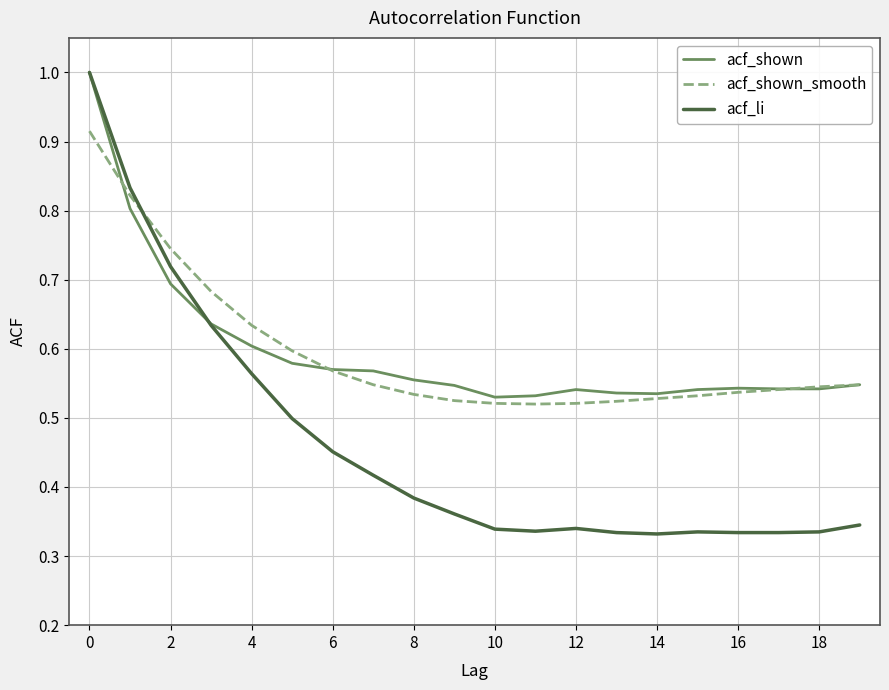

What are all the series names shown in the legend?

acf_shown, acf_shown_smooth, acf_li